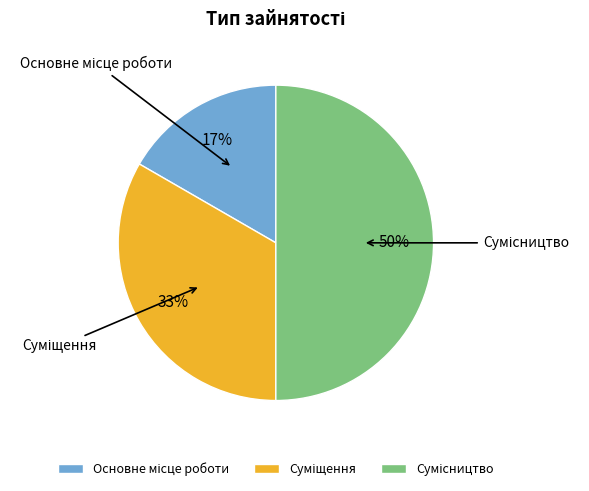

To the nearest percent, what is the difference between the largest and smallest slice percentages?

33%